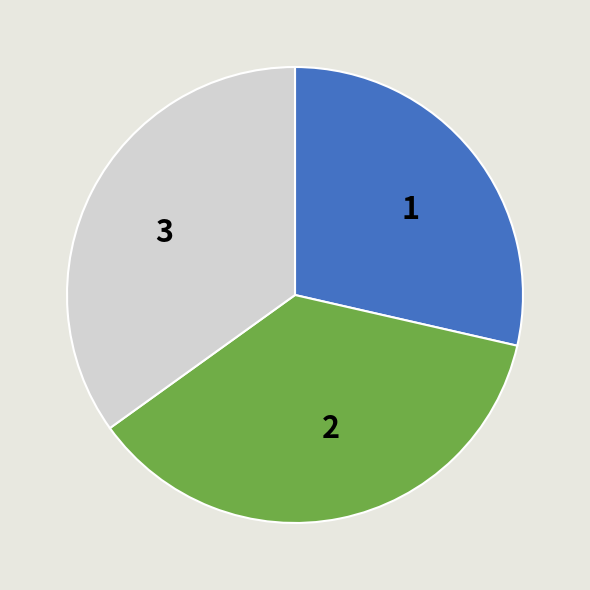

Is the sum of 3 and 1 greater than half?

Yes